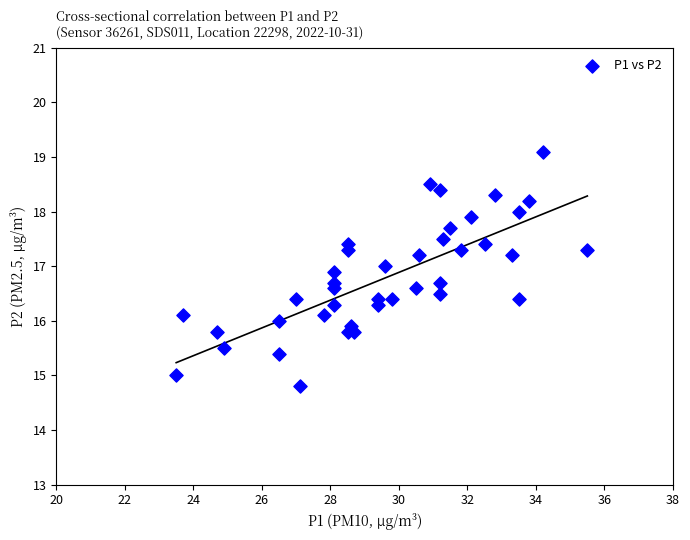

What is the range of Y values (max minus min)?

4.3